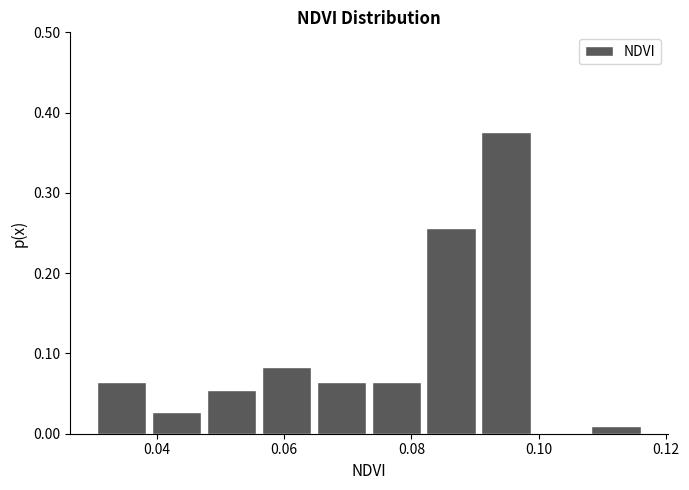

Reading left to right, transcribe this chart: for each bar, give the range it covers on the x-axis and its height. Neither the bar edges nor the heights are printed on the chart, so give them approximately, as read against the axes.

0.030 to 0.040: 0.06
0.040 to 0.048: 0.03
0.048 to 0.056: 0.06
0.056 to 0.066: 0.08
0.066 to 0.074: 0.06
0.074 to 0.082: 0.06
0.082 to 0.090: 0.26
0.090 to 0.100: 0.38
0.100 to 0.108: 0
0.108 to 0.116: under 0.01